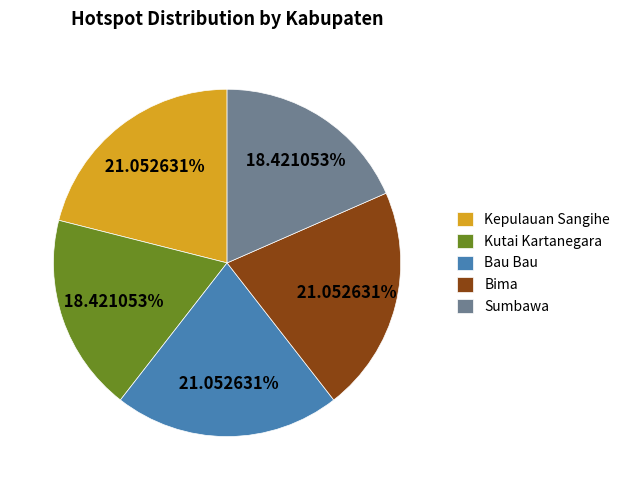

What percentage is NOT represented by Kutai Kartanegara?

81.6%